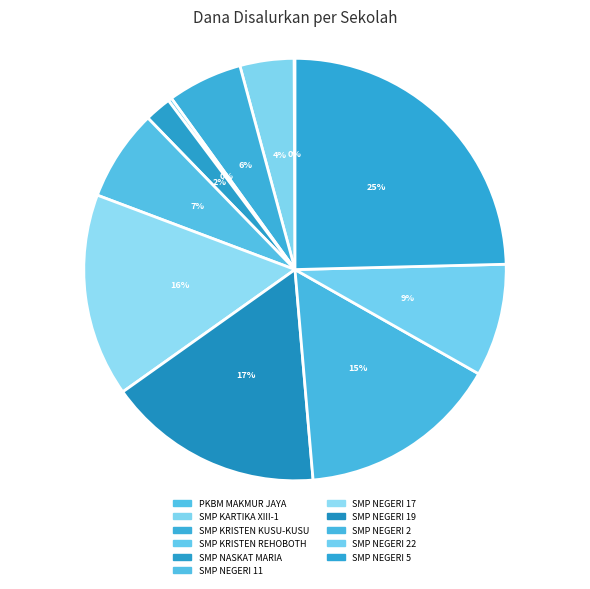

To the nearest percent, what is the difference between the largest and smallest slice percentages?

25%